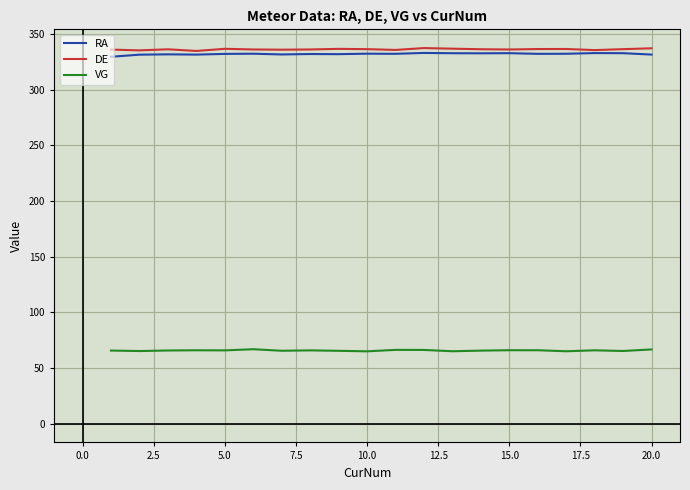

What is the greatest value displayed?

337.4